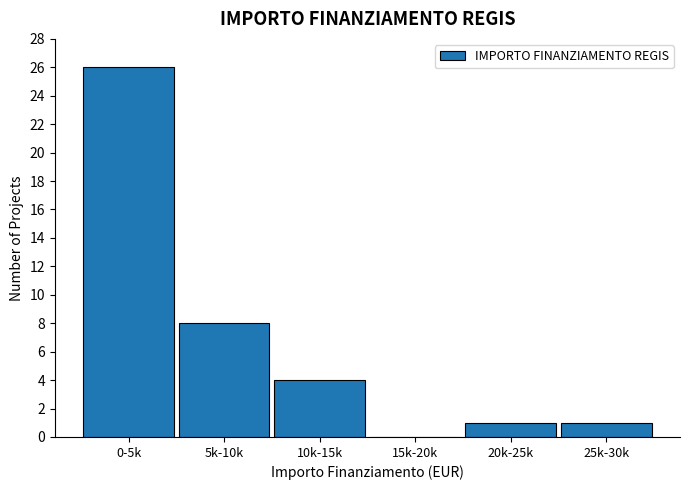

Reading right to left, list all the values displayed in this chart.

25k-30k=1	20k-25k=1	15k-20k=0	10k-15k=4	5k-10k=8	0-5k=26